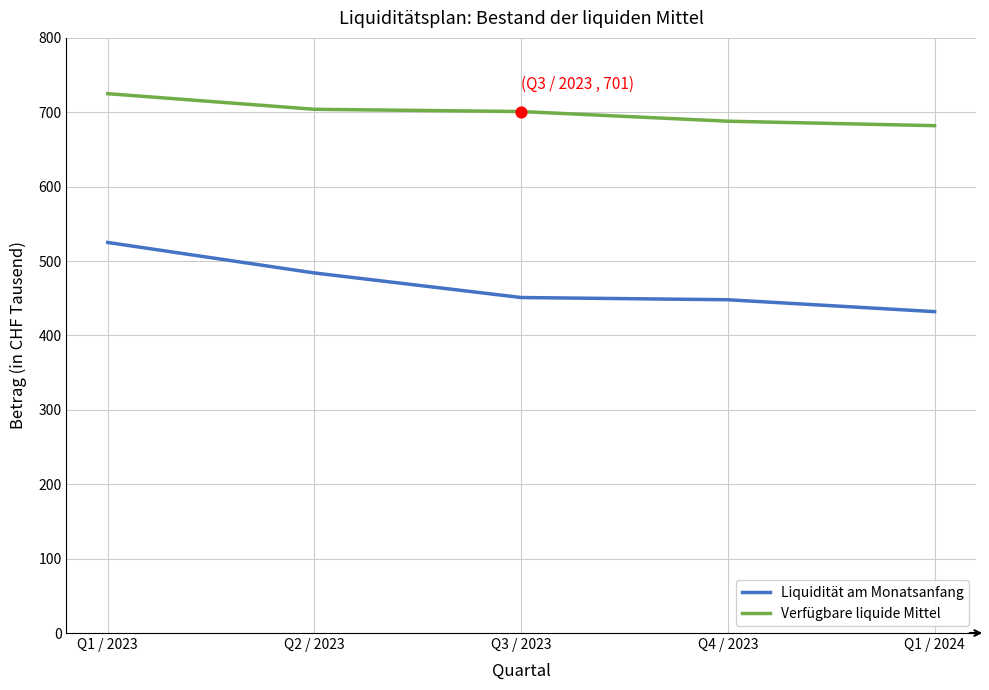

Is the value of Verfügbare liquide Mittel at Q1 / 2024 greater than the value of Liquidität am Monatsanfang at Q2 / 2023?

Yes